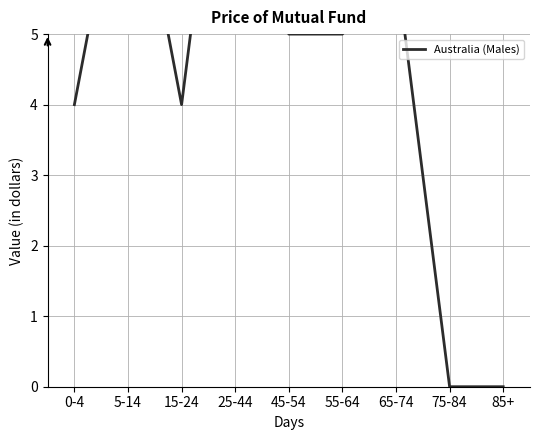

Is it true that the value at 0-4 is 2?

False